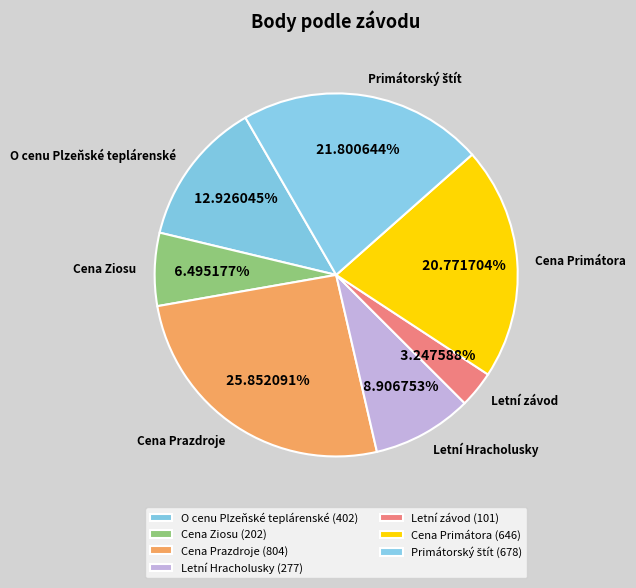

What percentage is the Letní Hracholusky slice, to the nearest percent?

9%